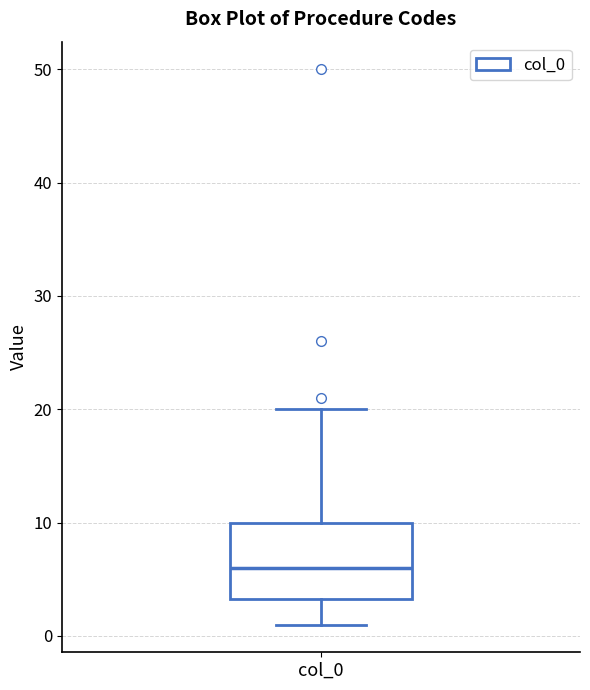

Where does the upper whisker of the box for col_0 end on the y-axis? The values are not printed on the chart, so give them approximately, as read against the axis.

20